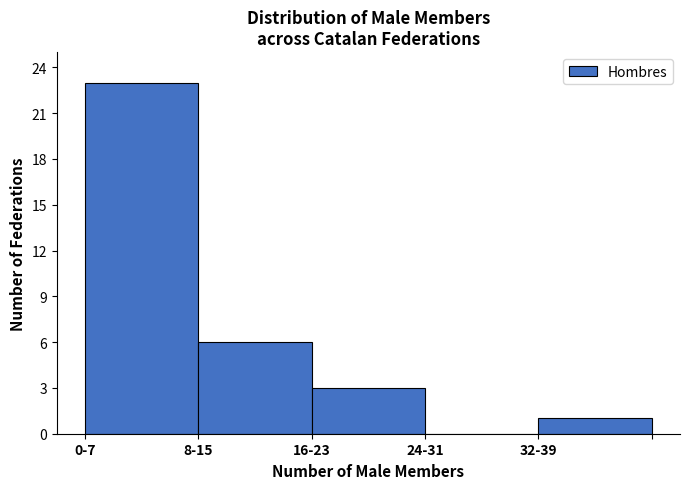

Reading right to left, list all the values displayed in this chart.

32-39=1	24-31=0	16-23=3	8-15=6	0-7=23